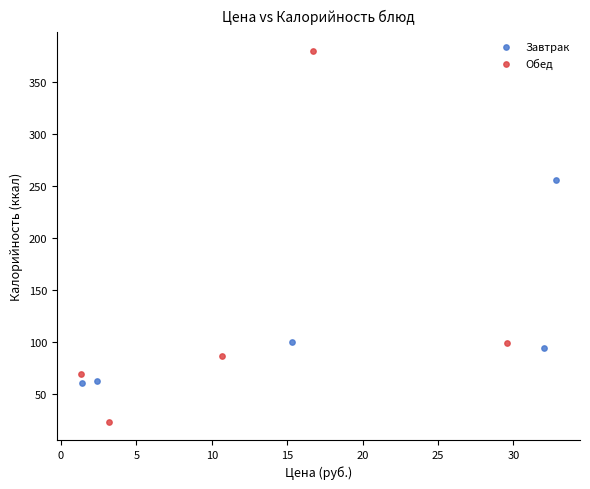

Which series has the widest spread of Y values?

Обед